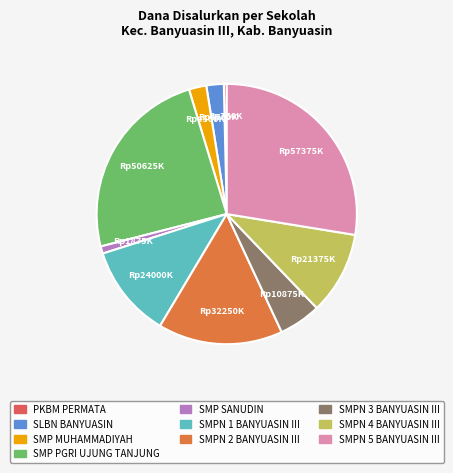

Is the sum of SMPN 4 BANYUASIN III and PKBM PERMATA greater than half?

No